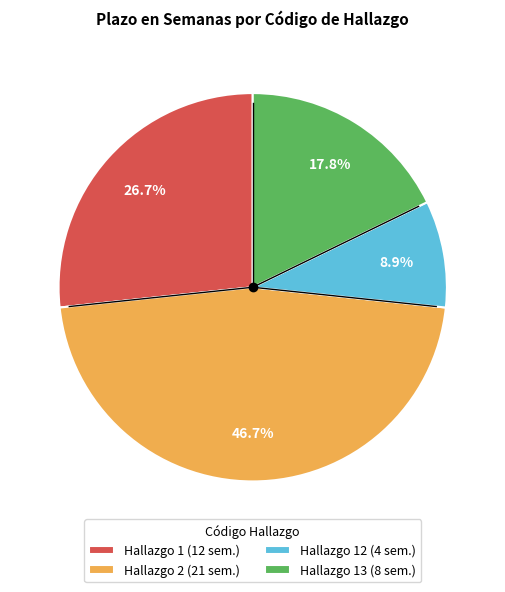

Rank the categories by value from highest to lowest.

Hallazgo 2 (21 sem.), Hallazgo 1 (12 sem.), Hallazgo 13 (8 sem.), Hallazgo 12 (4 sem.)